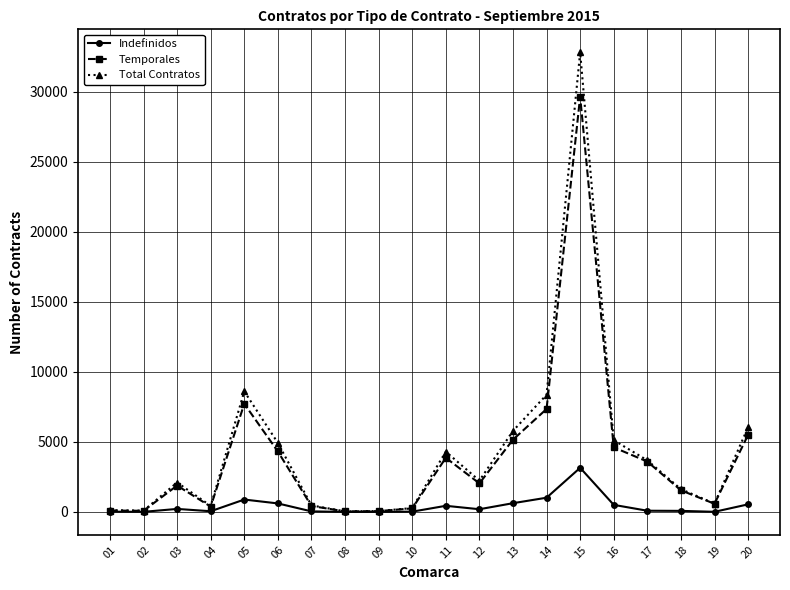

Which series has the largest range (max minus min)?

Total Contratos